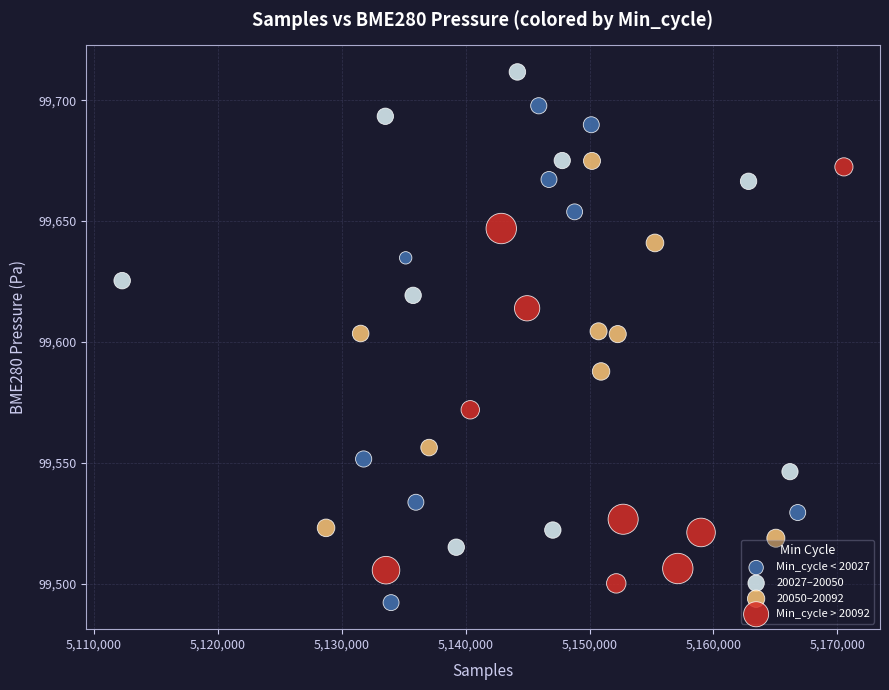

Which series reaches the minimum Y coordinate?

Min_cycle < 20027